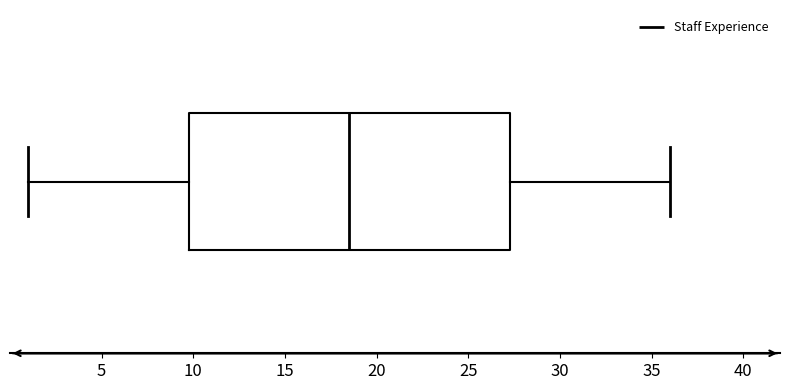

Where is the right edge of the box on the x-axis? The values are not printed on the chart, so give them approximately, as read against the axis.

27.5